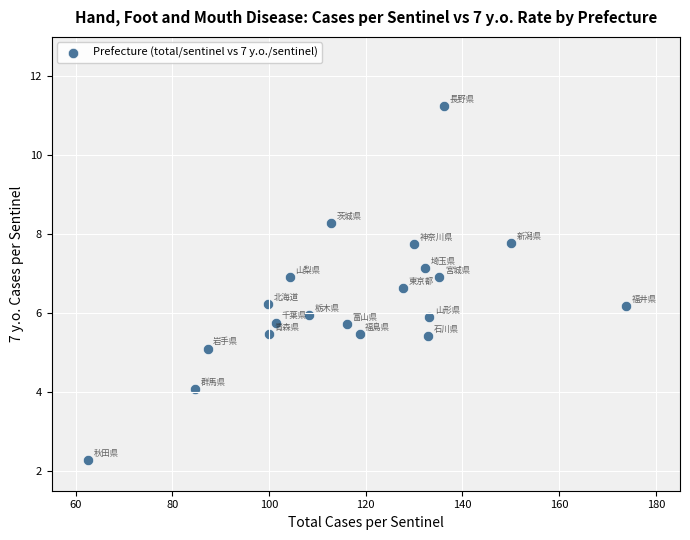

What is the range of Y values (max minus min)?

9.0